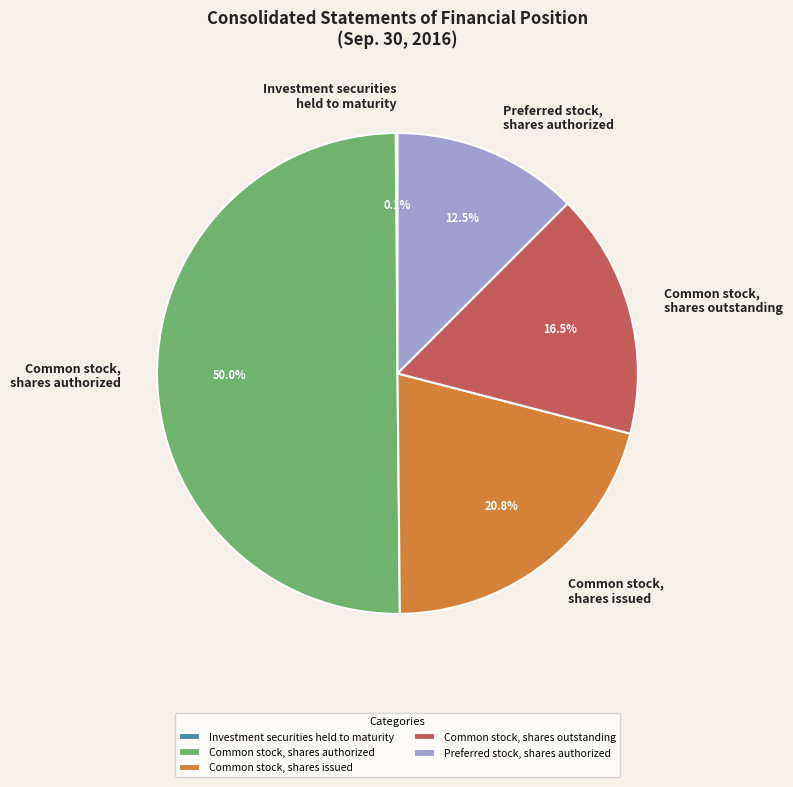

Which has a higher value, Common stock, shares issued or Common stock, shares authorized?

Common stock, shares authorized